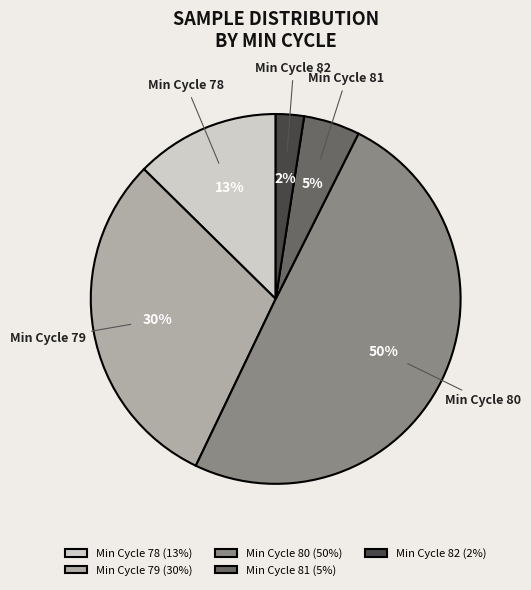

Is it true that Min Cycle 82 is 2% of the pie?

True